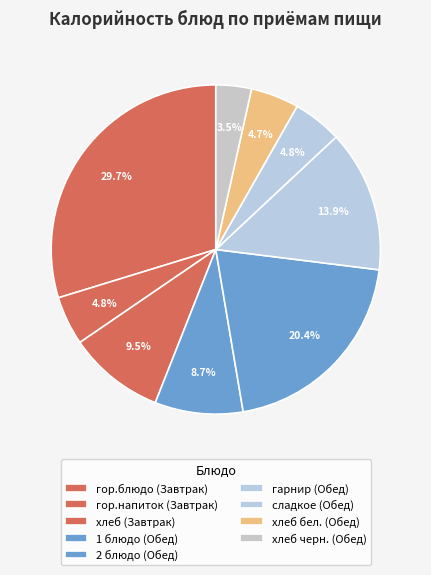

To the nearest percent, what portion does хлеб черн. (Обед) represent?

3%